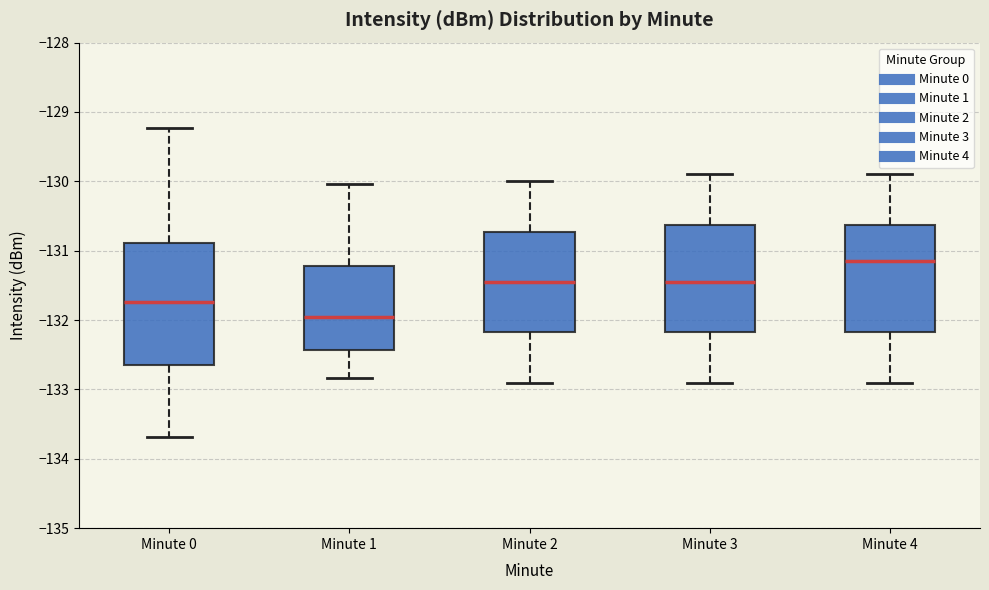

Which box has the highest median line?

Minute 4